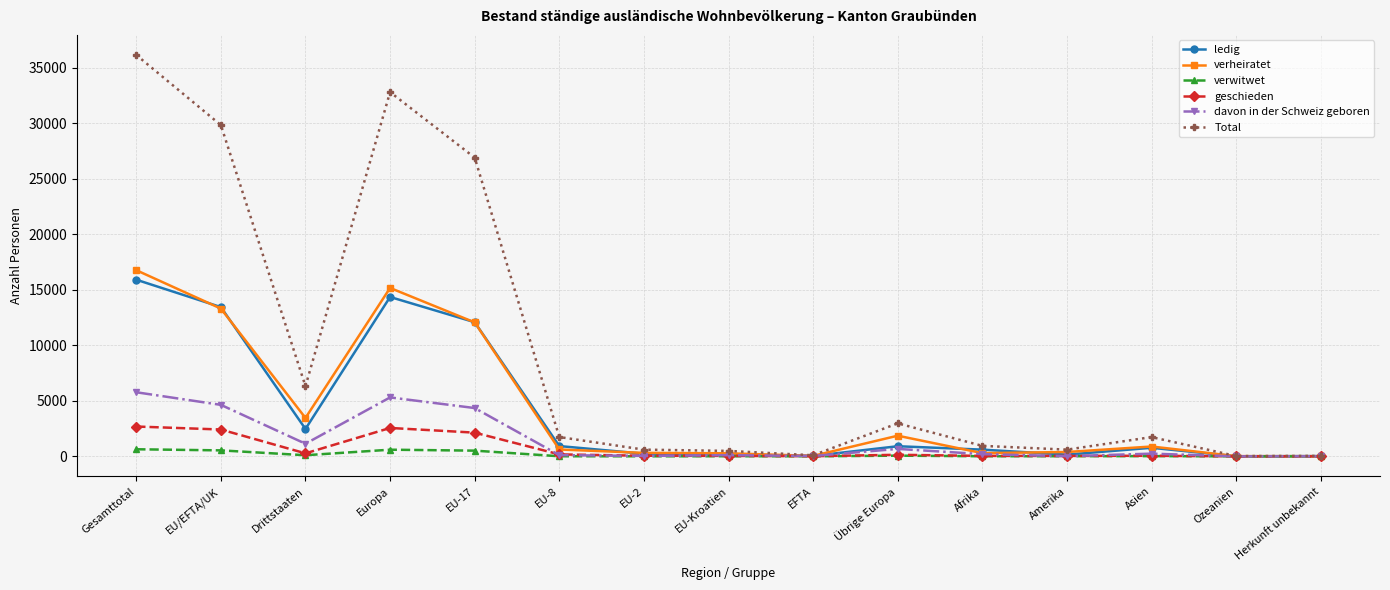

After their last crossing, which series has the higher values: ledig or verheiratet?

ledig